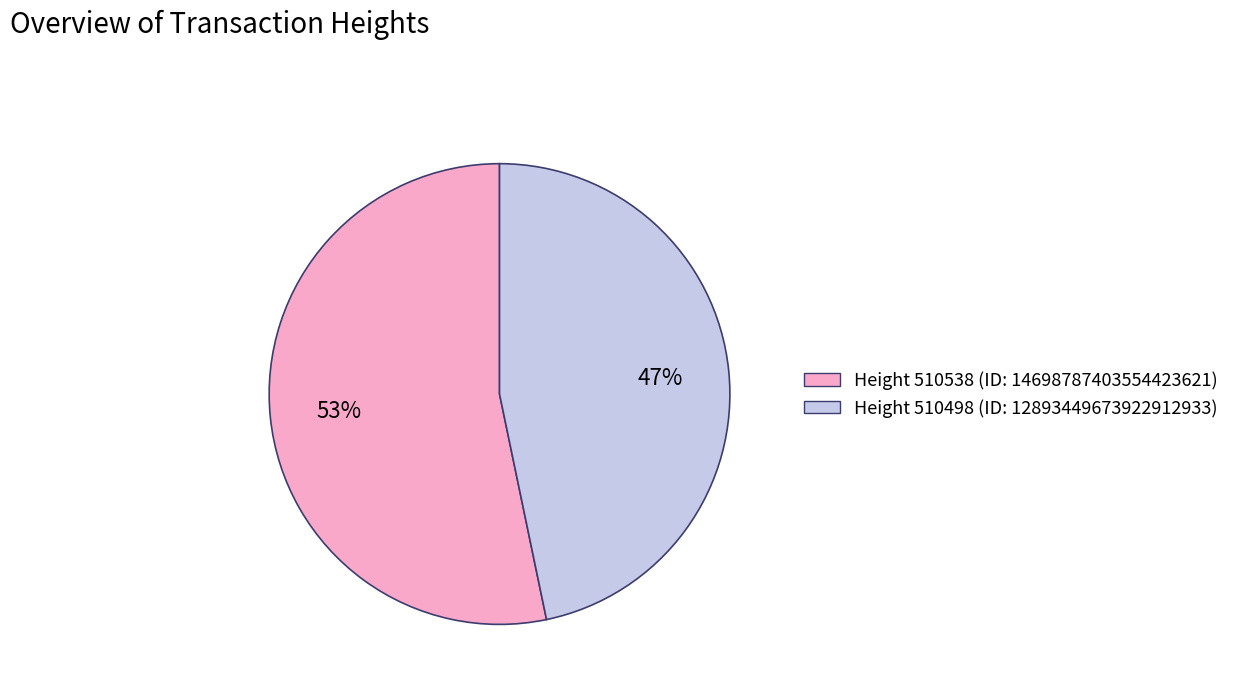

How many segments does this pie chart have?

2